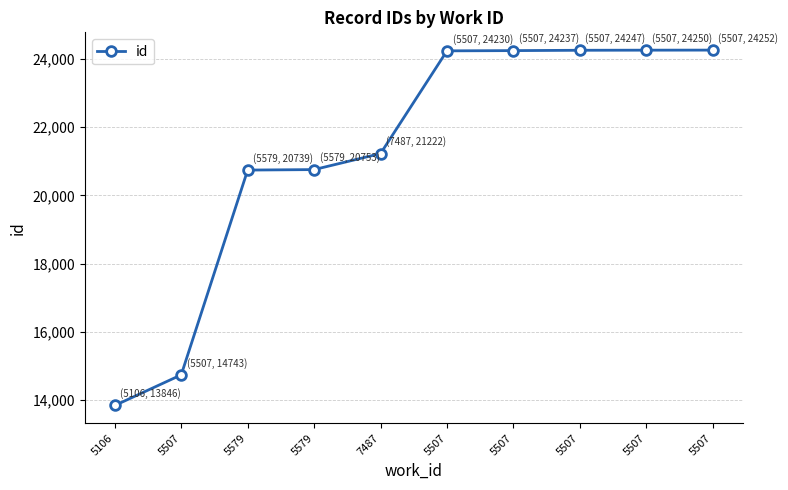

Where is the data nearest to the value 19049?

5579